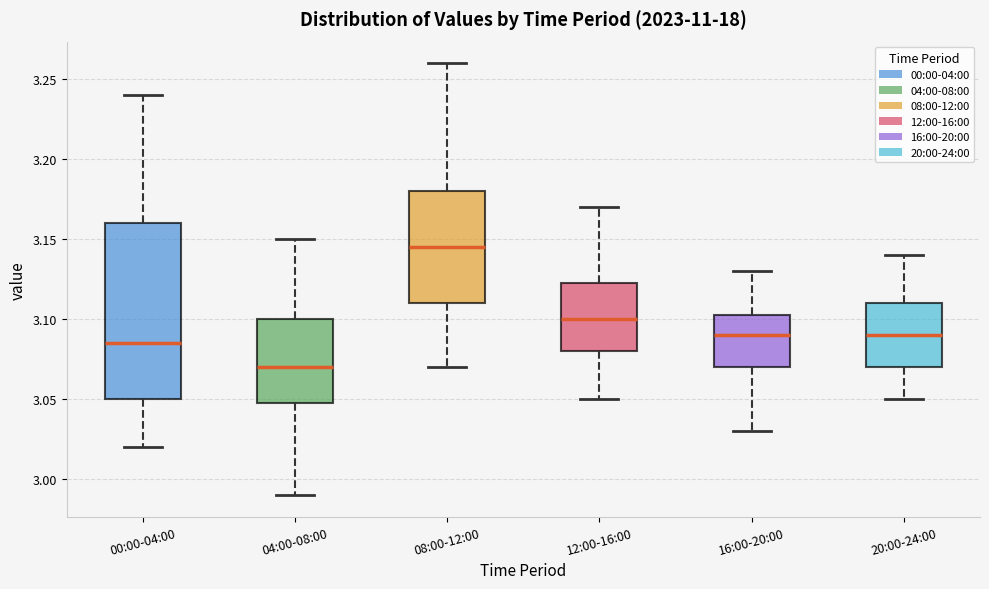

Reading left to right, transcribe this box plot: for each box, give where its median line is, the range the box spans, and where its two whiskers end, as read against the y-axis. The values are not printed on the chart, so give them approximately, as read against the axis.

00:00-04:00: median 3.085, box 3.050 to 3.160, whiskers 3.020 to 3.240
04:00-08:00: median 3.070, box 3.050 to 3.100, whiskers 2.990 to 3.150
08:00-12:00: median 3.145, box 3.110 to 3.180, whiskers 3.070 to 3.260
12:00-16:00: median 3.100, box 3.080 to 3.125, whiskers 3.050 to 3.170
16:00-20:00: median 3.090, box 3.070 to 3.105, whiskers 3.030 to 3.130
20:00-24:00: median 3.090, box 3.070 to 3.110, whiskers 3.050 to 3.140